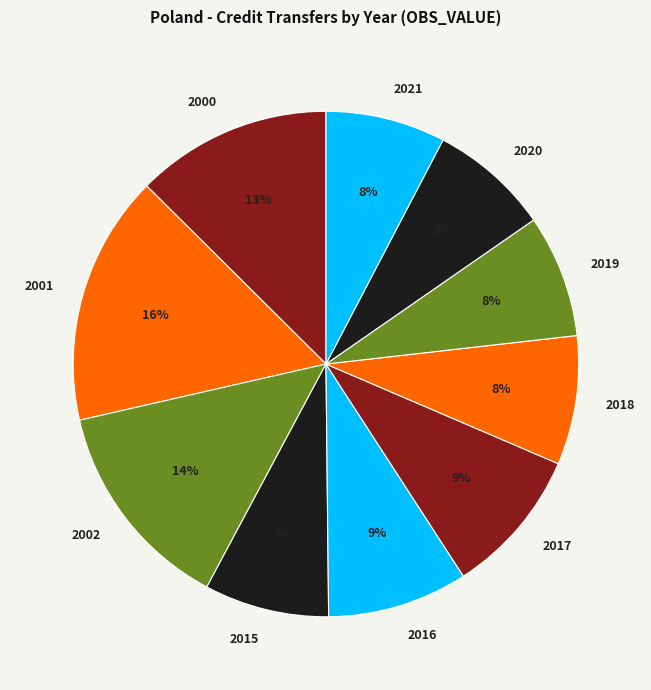

True or false: 2015 accounts for 8% of the total.

True